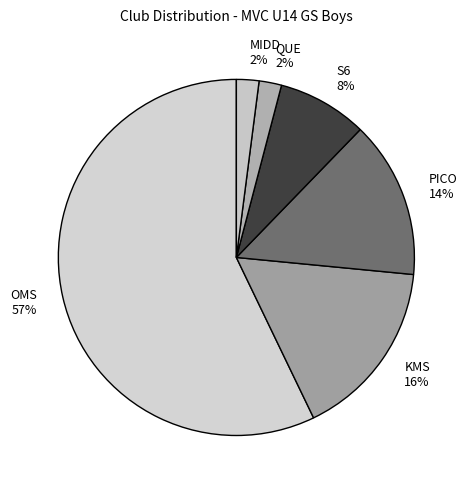

Which has a higher value, PICO or OMS?

OMS